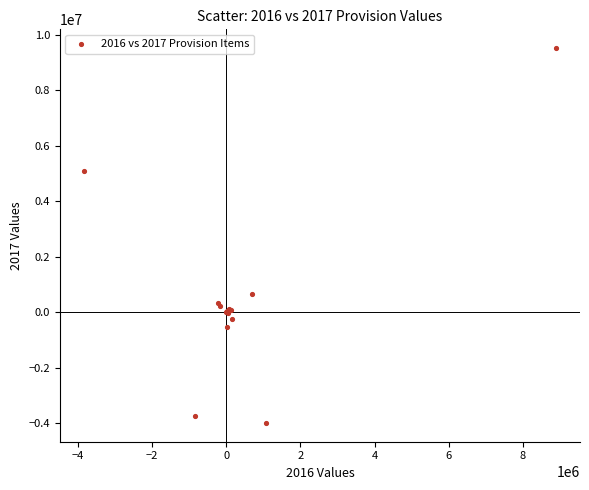

What Y value in the scatter plot is closest to 2758612?

658072.2